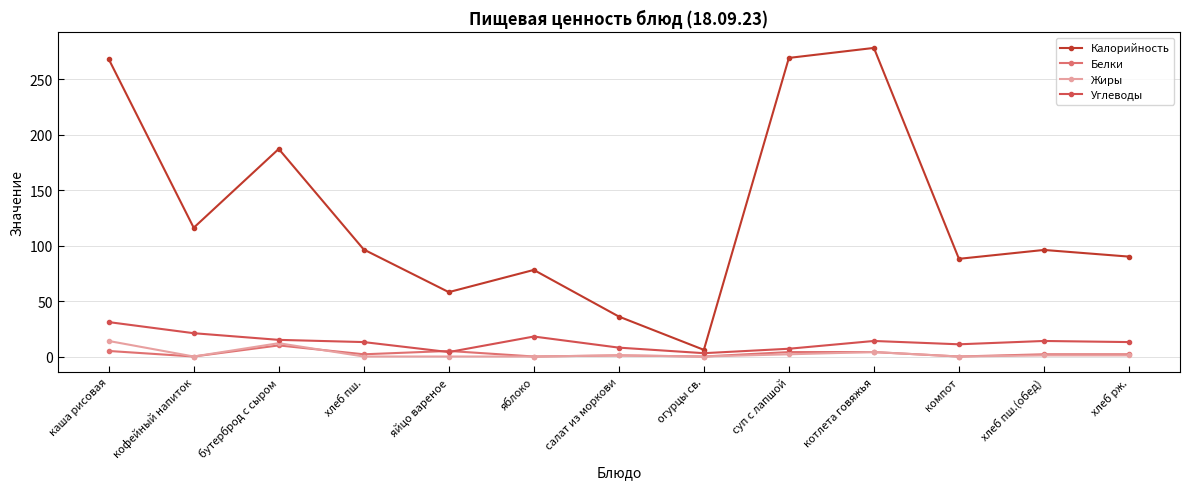

At how many categories does at least one series exceed 231?

3